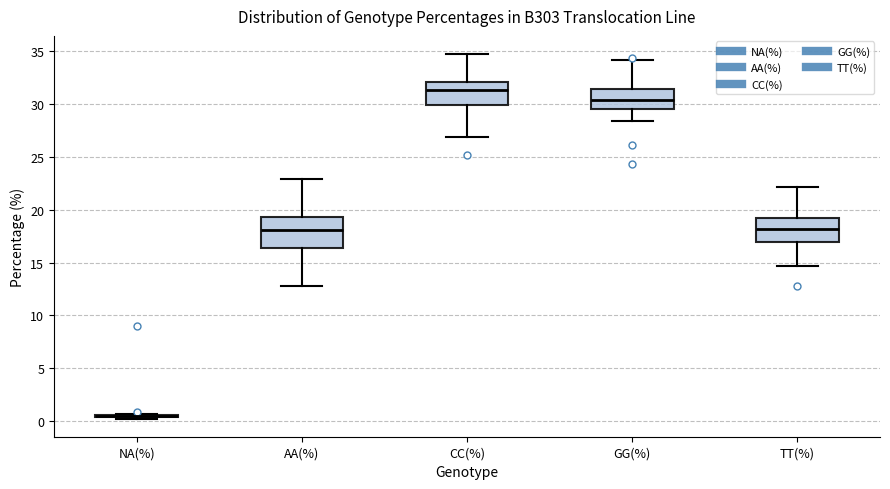

Which box is the tallest, from its lower edge to its upper edge?

AA(%)